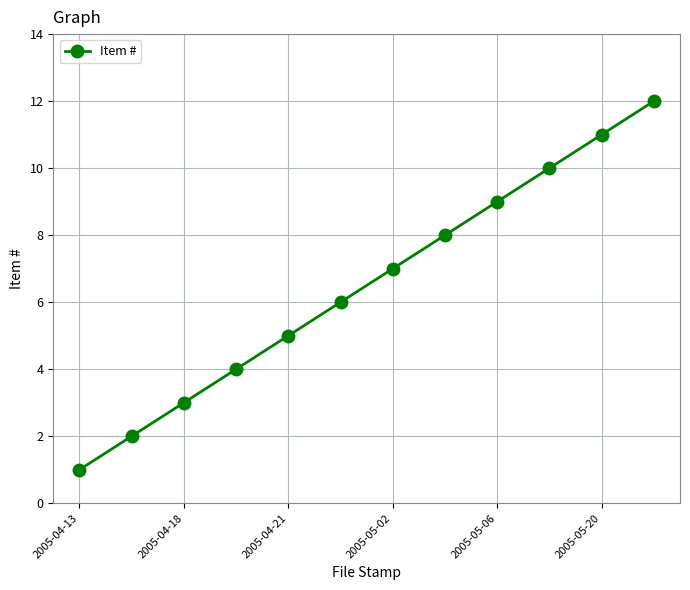

What is the difference between the second highest and minimum values?

10